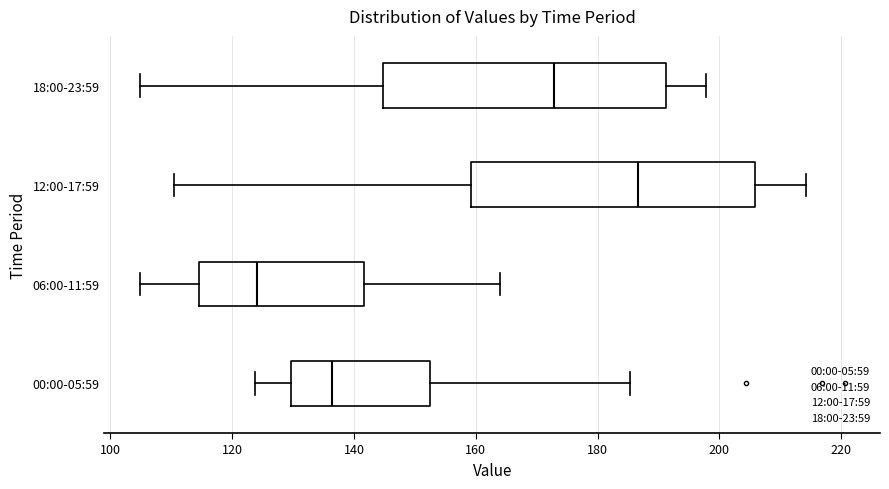

Where does the median line of the box for 06:00-11:59 sit on the x-axis? The values are not printed on the chart, so give them approximately, as read against the axis.

124